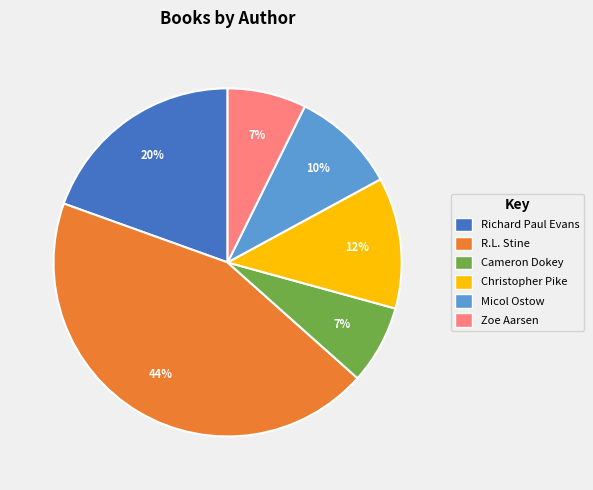

To the nearest percent, what is the difference between the largest and smallest slice percentages?

37%